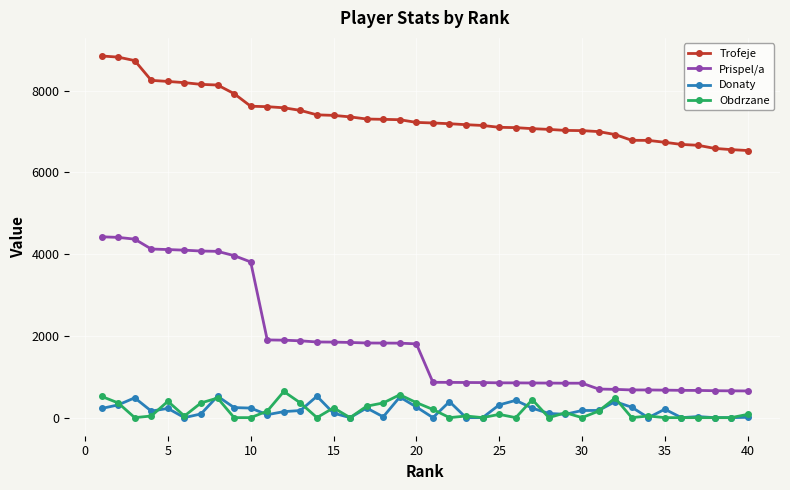

What is the difference between the second highest and second lowest values in the Prispel/a series?

3756